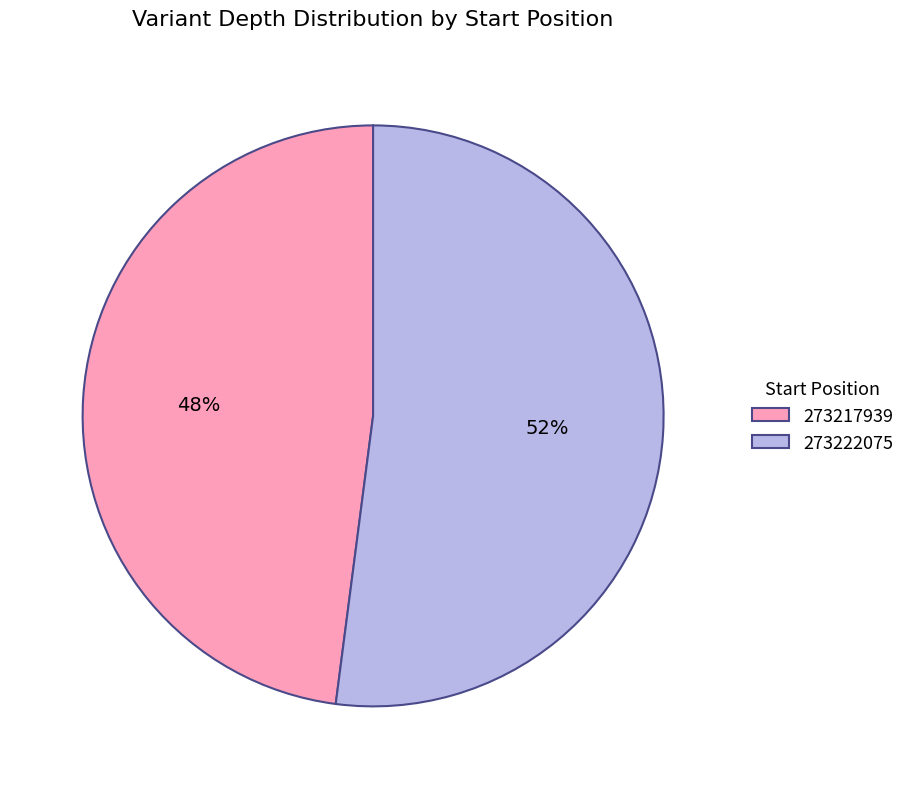

Does any single category account for the majority?

Yes